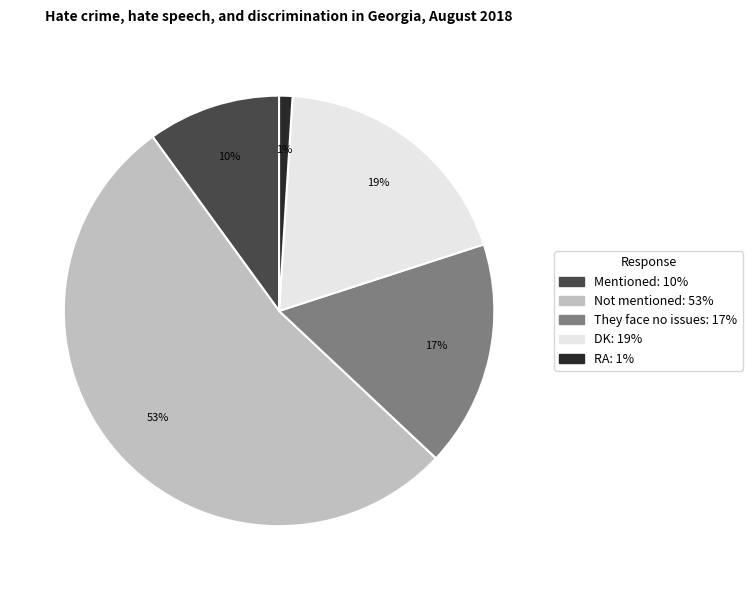

What is the smallest slice in the pie chart?

RA